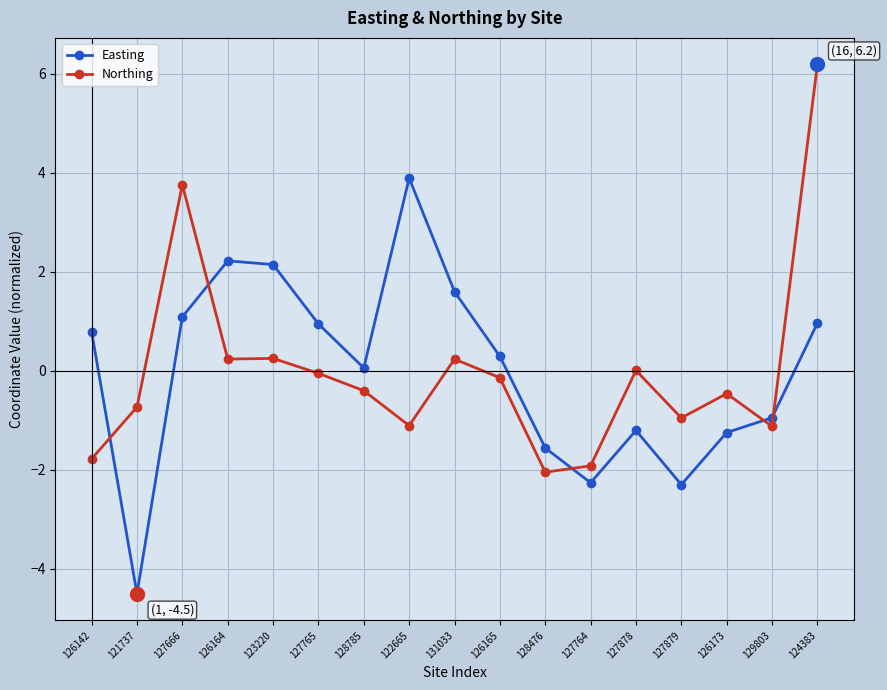

Rank the series at 126164 from highest to lowest value.

Easting, Northing